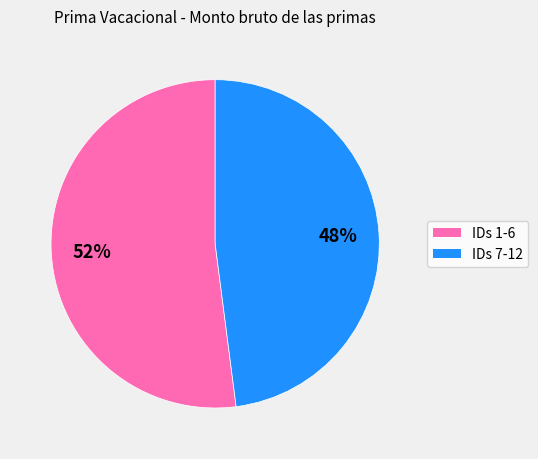

To the nearest percent, what is the difference between the largest and smallest slice percentages?

4%